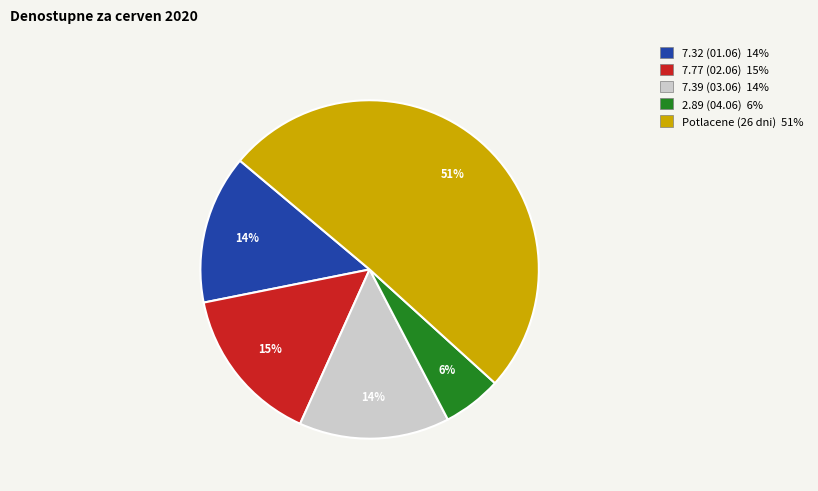

True or false: 7.39 (03.06) 14% accounts for 14% of the total.

True